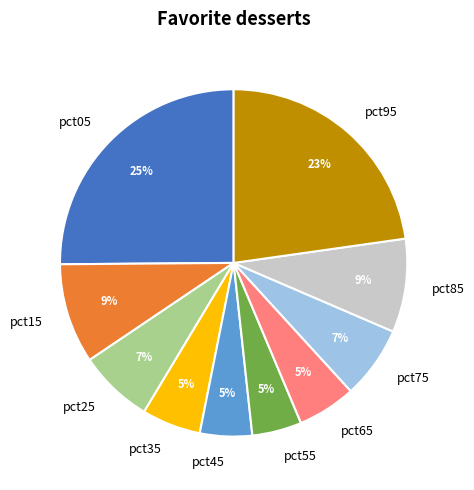

Is it true that pct35 is 5% of the pie?

True